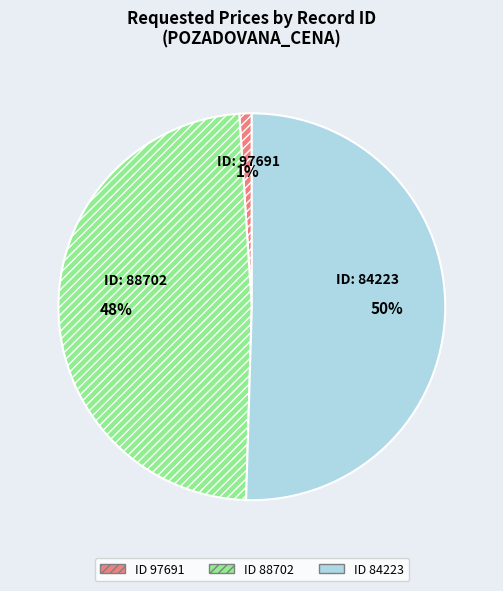

To the nearest percent, what is the average slice percentage?

33%